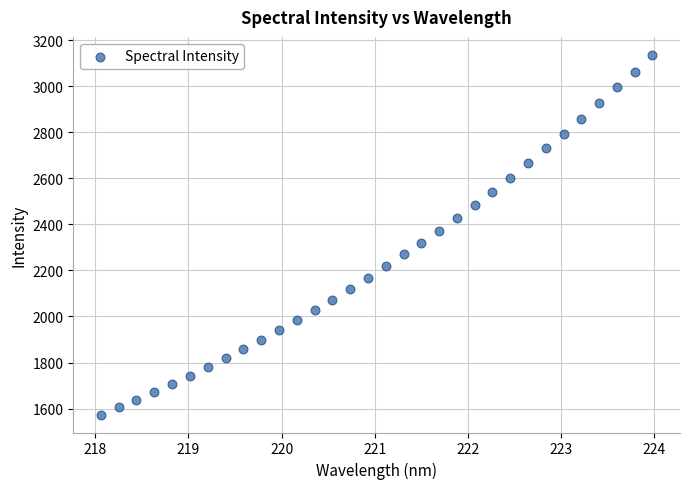

What is the range of X values (max minus min)?

5.9